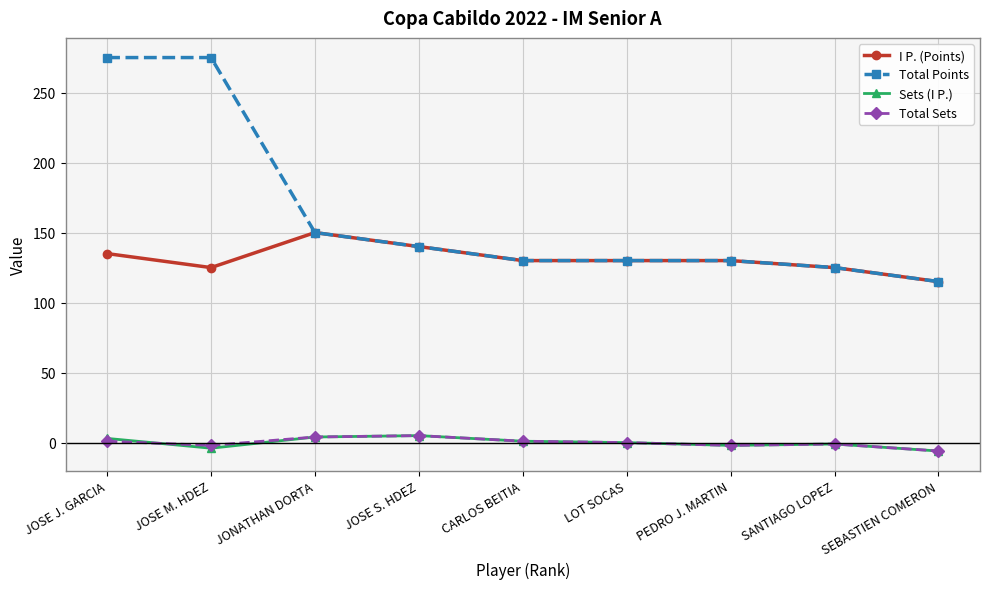

Where does the Total Points series first go above 130?

JOSE J. GARCIA